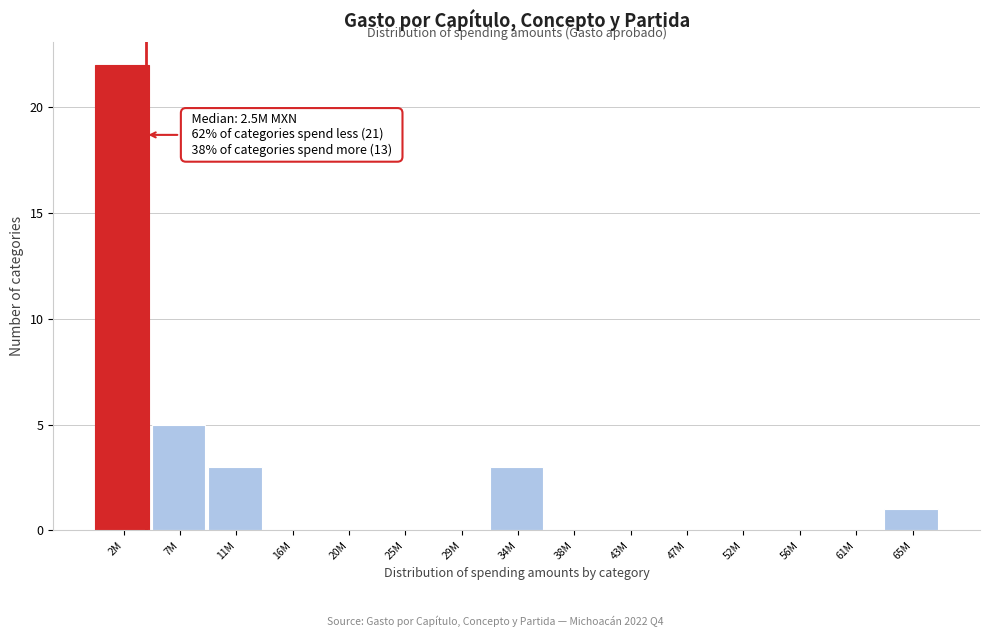

Reading left to right, transcribe all the data shown in this chart.

2M=22	7M=5	11M=3	16M=0	20M=0	25M=0	29M=0	34M=3	38M=0	43M=0	47M=0	52M=0	56M=0	61M=0	65M=1